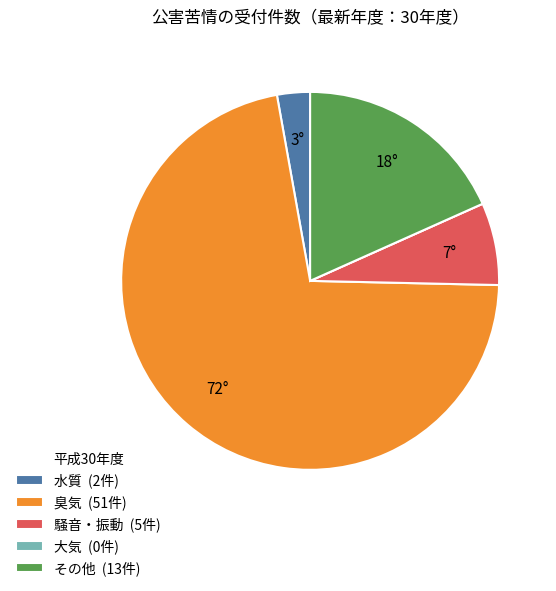

Approximately how many times larger is the value at その他 (13件) compared to 水質 (2件)?

6.5